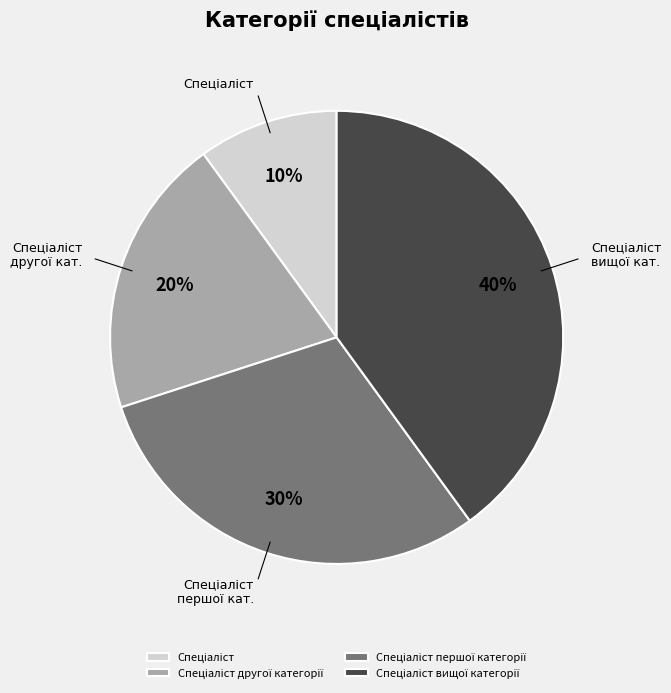

To the nearest percent, what is the average slice percentage?

25%